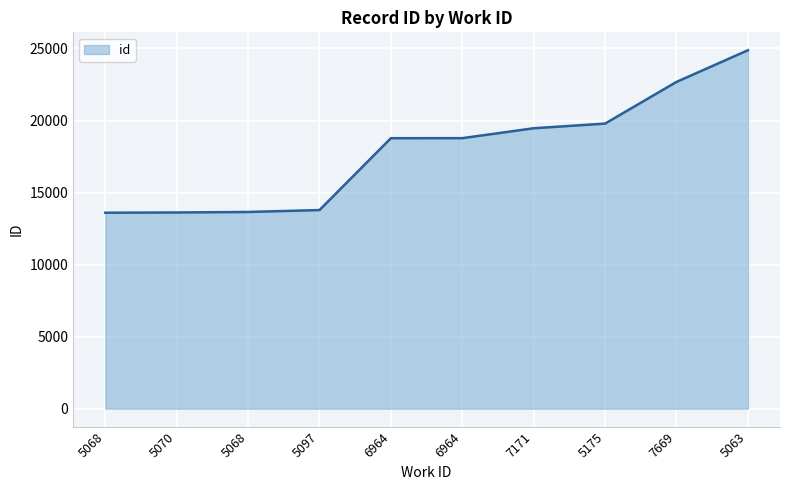

How many lines are shown in the chart?

1